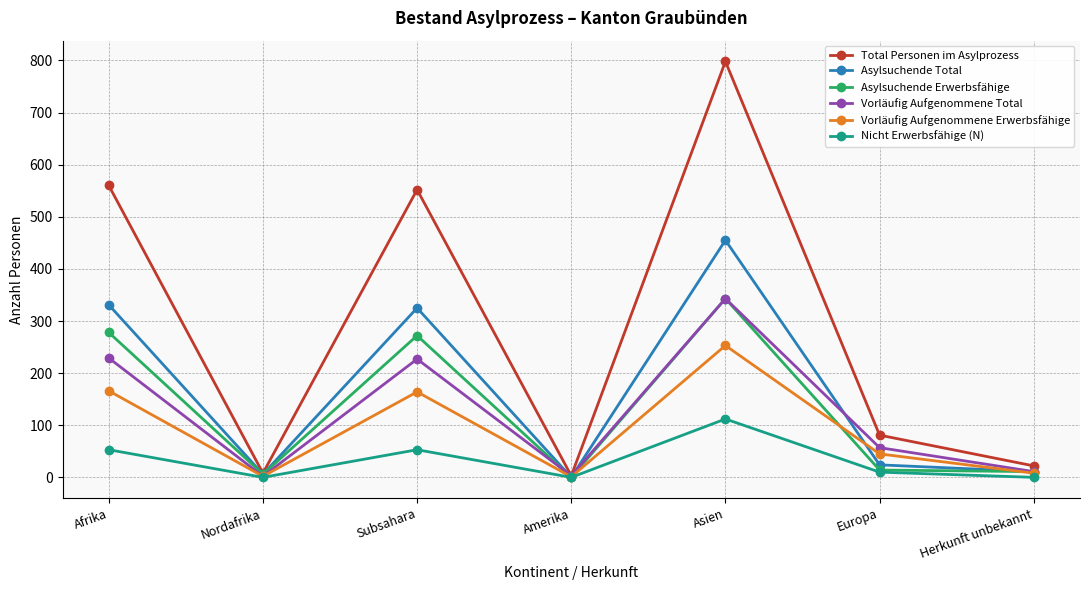

True or false: Vorläufig Aufgenommene Erwerbsfähige has a value of 166 at Afrika.

True